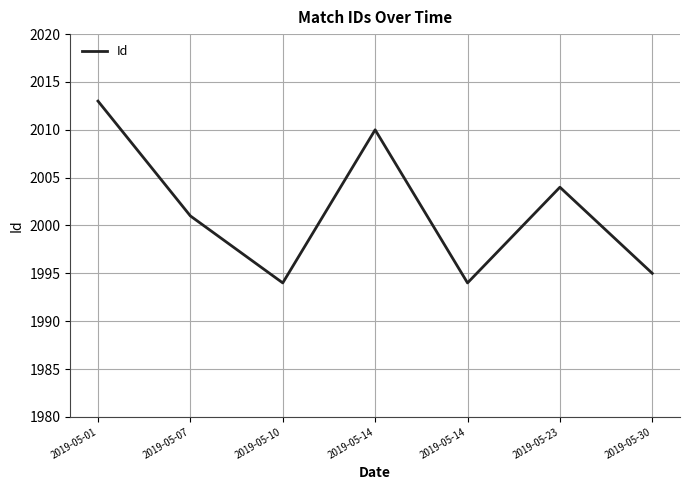

Between 2019-05-07 and 2019-05-14, which is larger?

2019-05-07